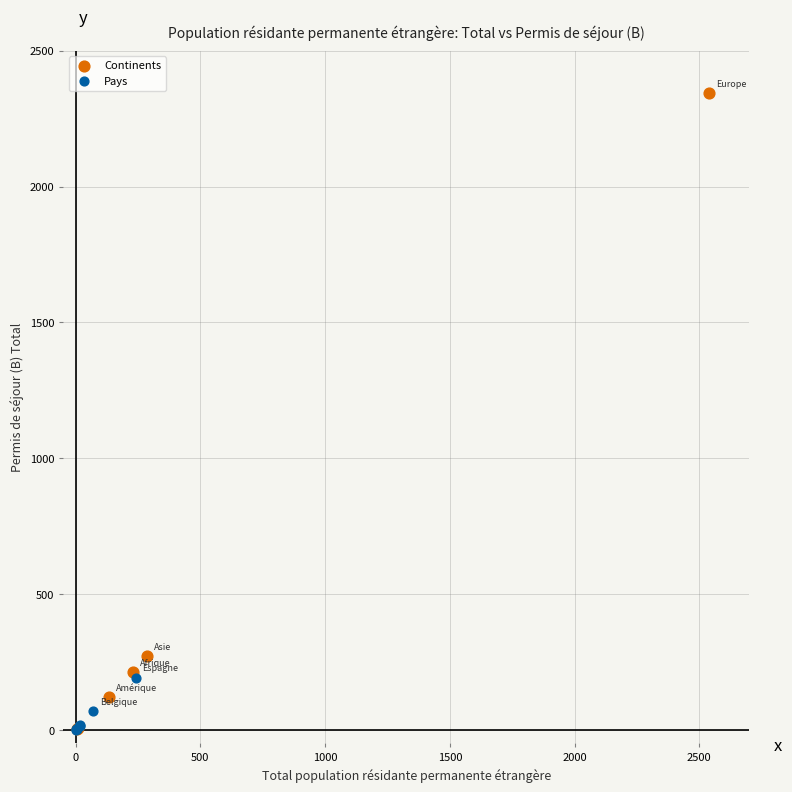

Which series has the largest Y range (max minus min)?

Continents